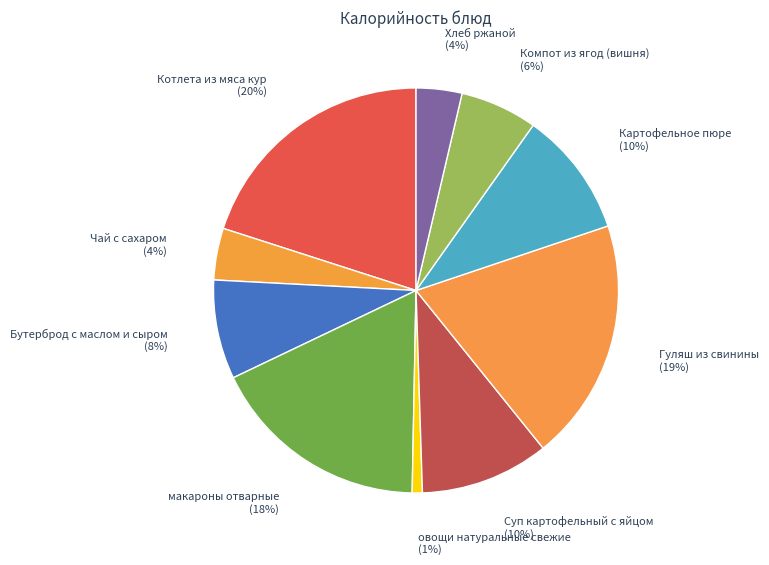

The овощи натуральные свежие slice represents 7% of the pie. True or false?

False